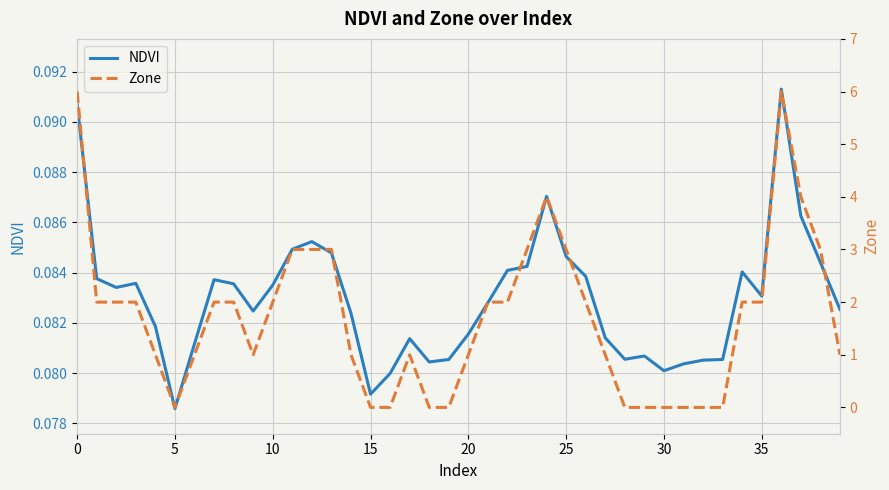

Does the chart display data point markers on the line(s)?

No